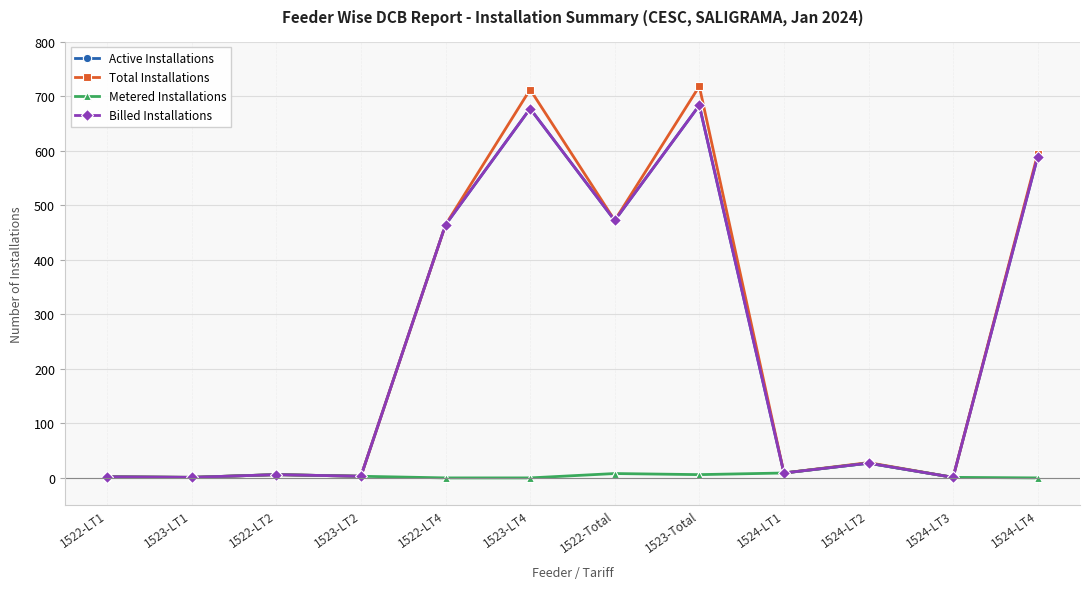

What position from the right is 1524-LT4?

1